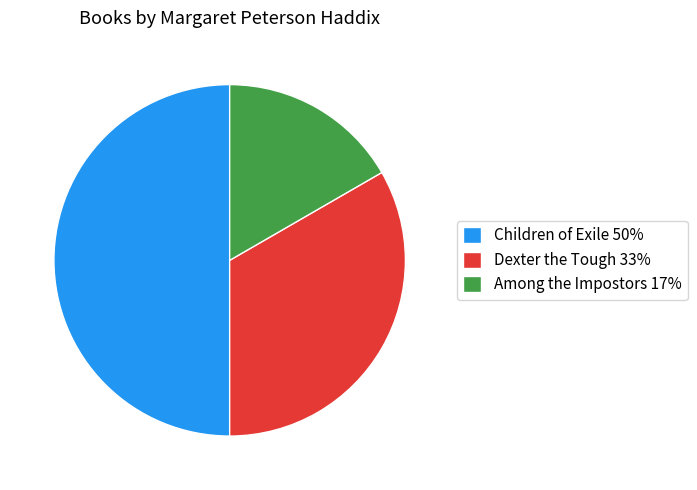

True or false: Among the Impostors accounts for 10% of the total.

False